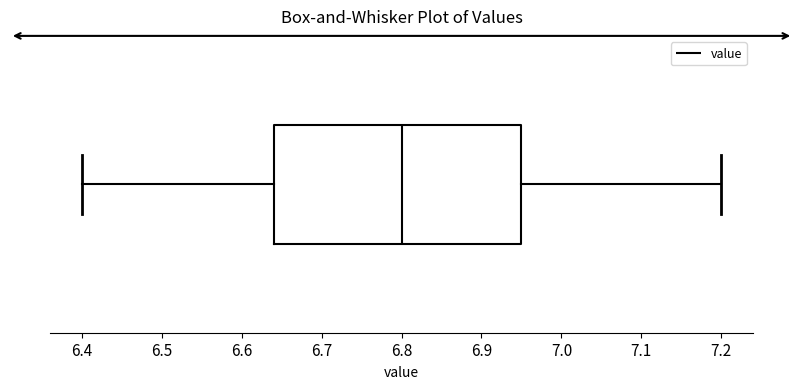

Transcribe this box plot: give where the median line is, the range the box spans, and where the two whiskers end, as read against the x-axis. The values are not printed on the chart, so give them approximately, as read against the axis.

median 6.80, box 6.64 to 6.95, whiskers 6.40 to 7.20